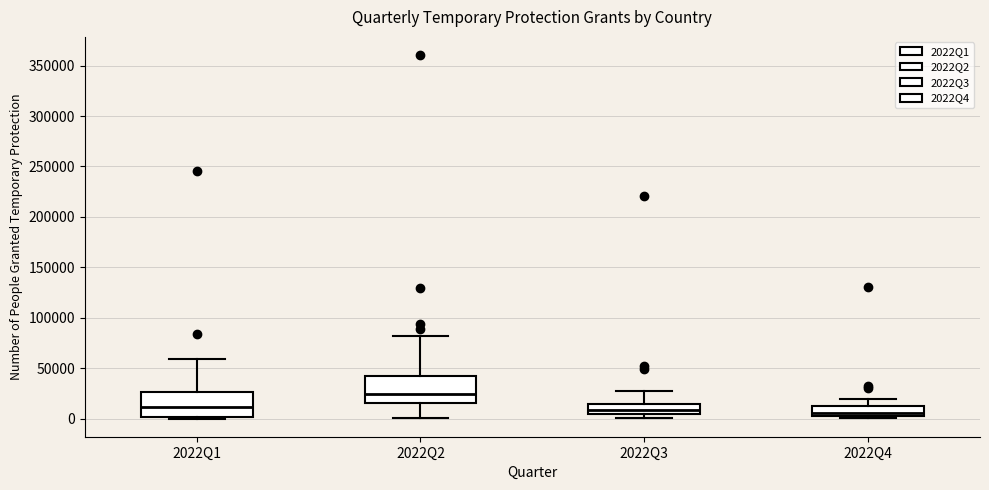

Reading left to right, read every box against the y-axis: the position of its median line, the range the box covers, and the ends of its whiskers. The values are not printed on the chart, so give them approximately, as read against the axis.

2022Q1: median 10000, box 0 to 25000, whiskers 0 to 60000
2022Q2: median 25000, box 15000 to 40000, whiskers 0 to 80000
2022Q3: median 10000, box 5000 to 15000, whiskers 0 to 25000
2022Q4: median 5000 (just above the box's lower edge), box 5000 to 15000, whiskers 0 to 20000